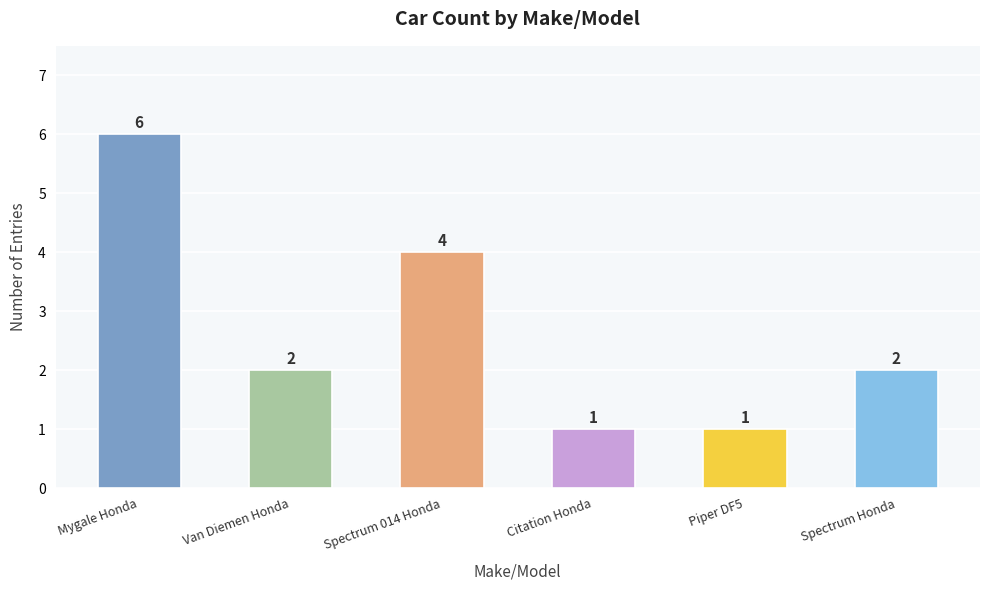

What is the ratio of the value at Van Diemen Honda to the value at Citation Honda?

2.0